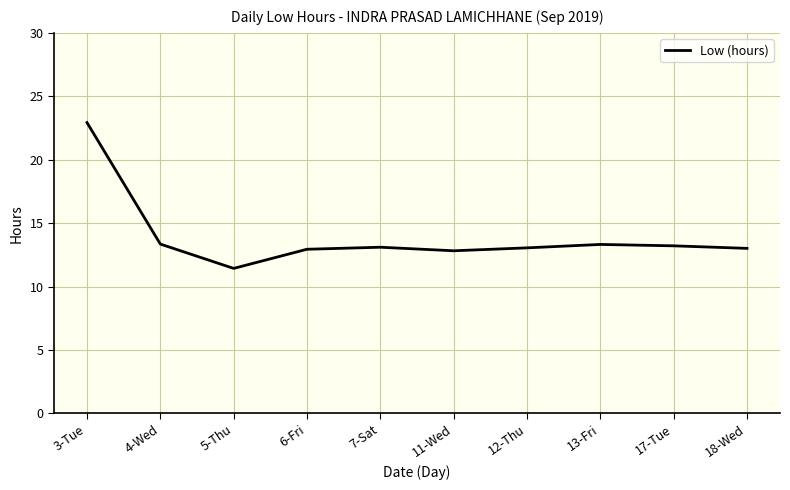

What is the average value?

13.9